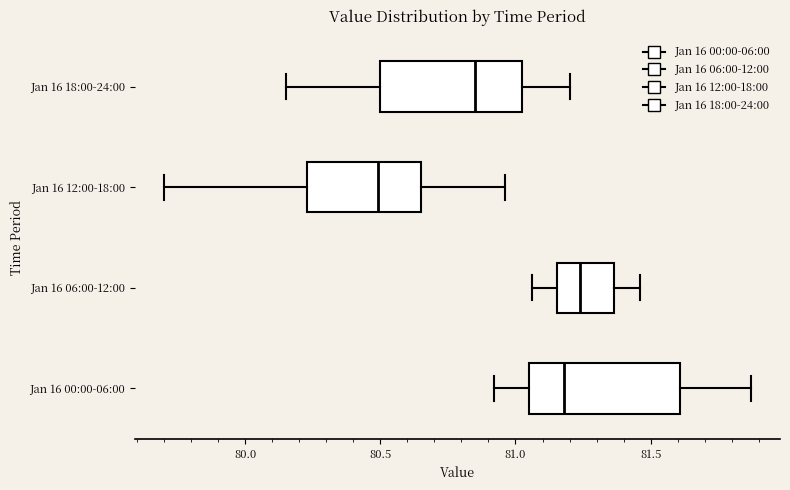

Reading bottom to top, read every box against the x-axis: the position of its median line, the range the box covers, and the ends of its whiskers. The values are not printed on the chart, so give them approximately, as read against the axis.

Jan 16 00:00-06:00: median 81.20, box 81.05 to 81.60, whiskers 80.90 to 81.85
Jan 16 06:00-12:00: median 81.25, box 81.15 to 81.35, whiskers 81.05 to 81.45
Jan 16 12:00-18:00: median 80.50, box 80.25 to 80.65, whiskers 79.70 to 80.95
Jan 16 18:00-24:00: median 80.85, box 80.50 to 81.05, whiskers 80.15 to 81.20